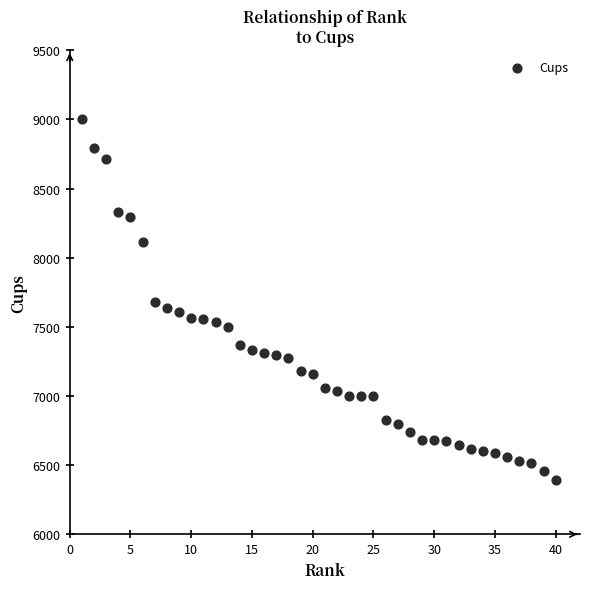

What is the range of Y values (max minus min)?

2609